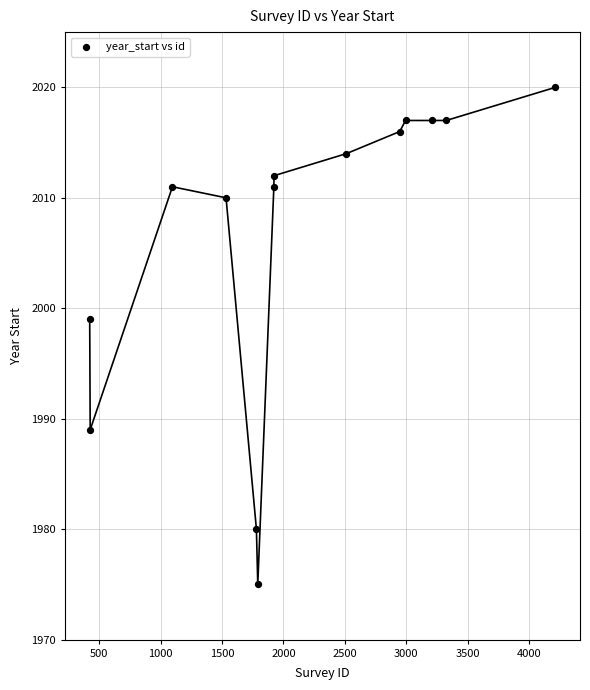

What is the range of Y values (max minus min)?

45